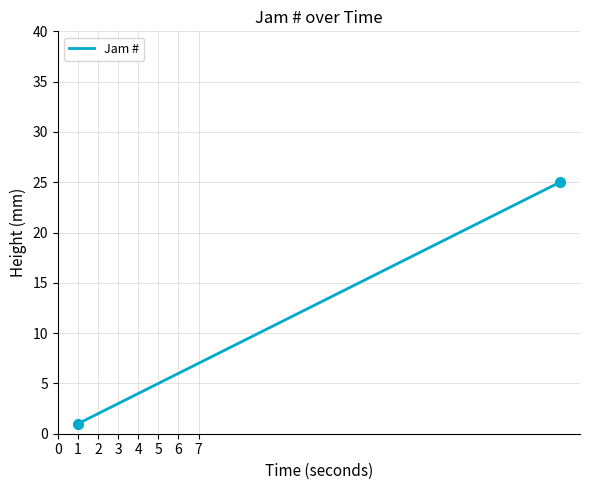

What is the difference between the maximum and minimum values?

24